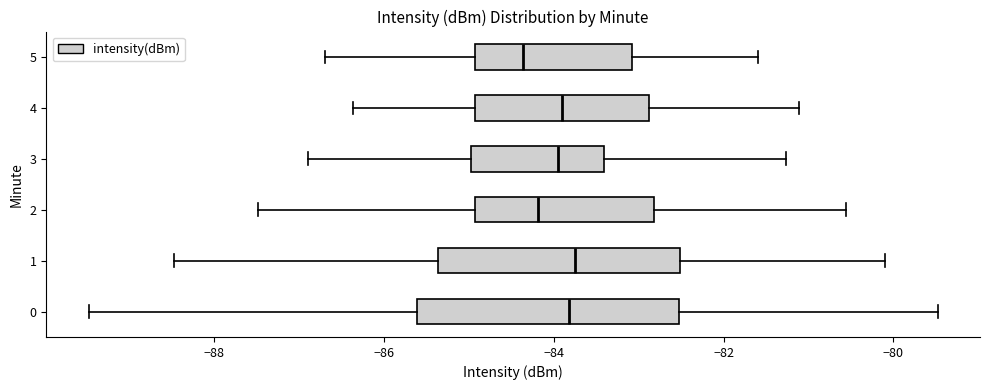

Which box is the widest, from its left edge to its right edge?

0